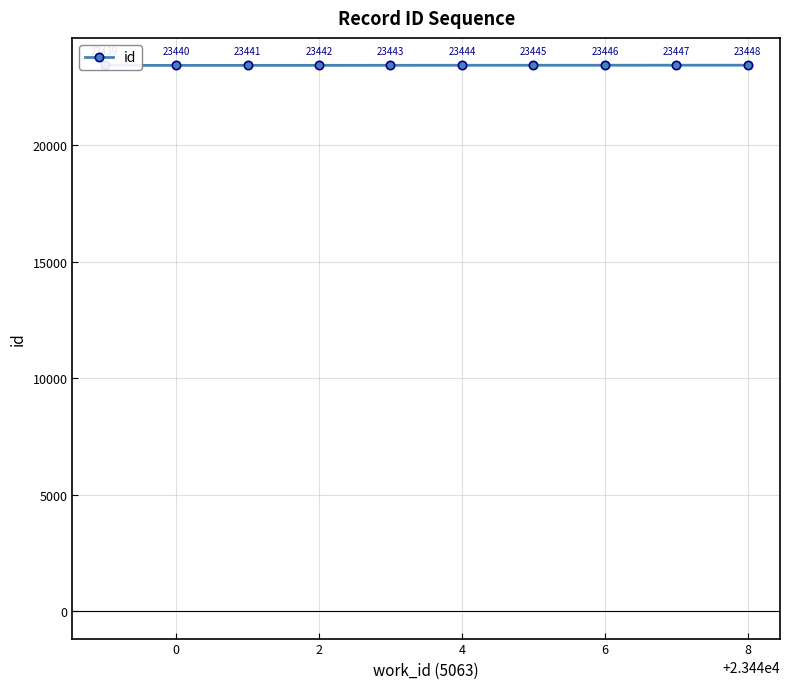

How many values are below 23444?

5